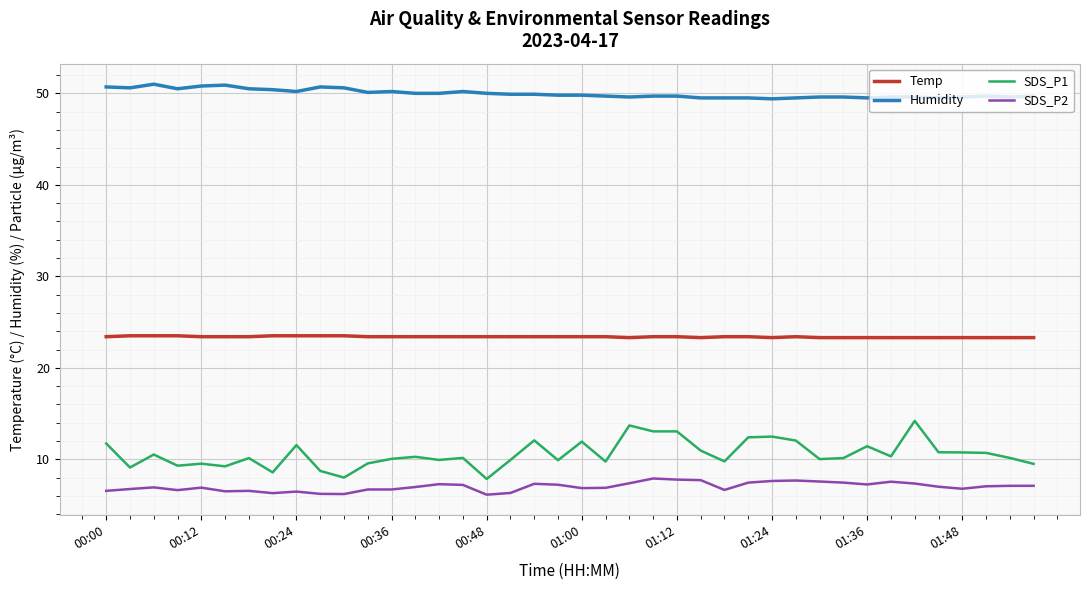

True or false: SDS_P1 and Humidity intersect in this chart.

False